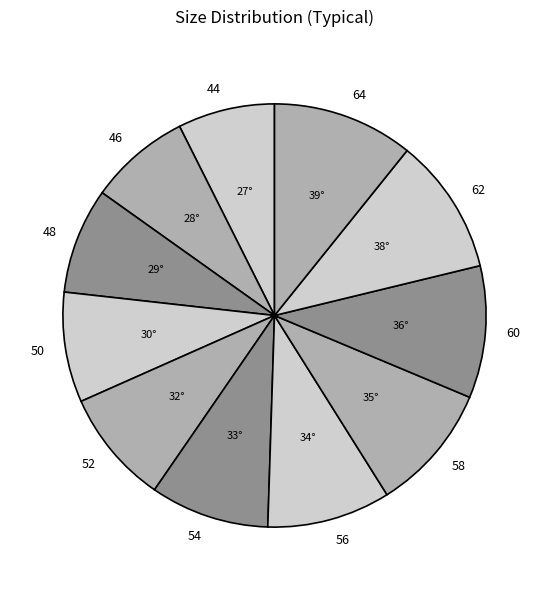

Which has a higher value, 46 or 58?

58